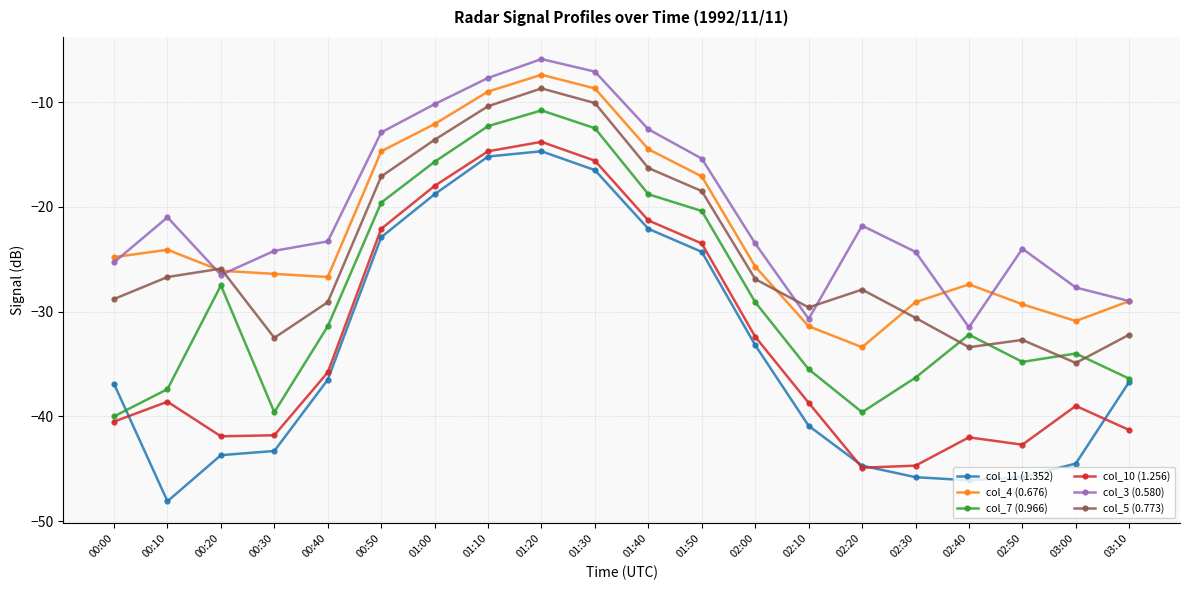

What position from the right is 00:00?

20